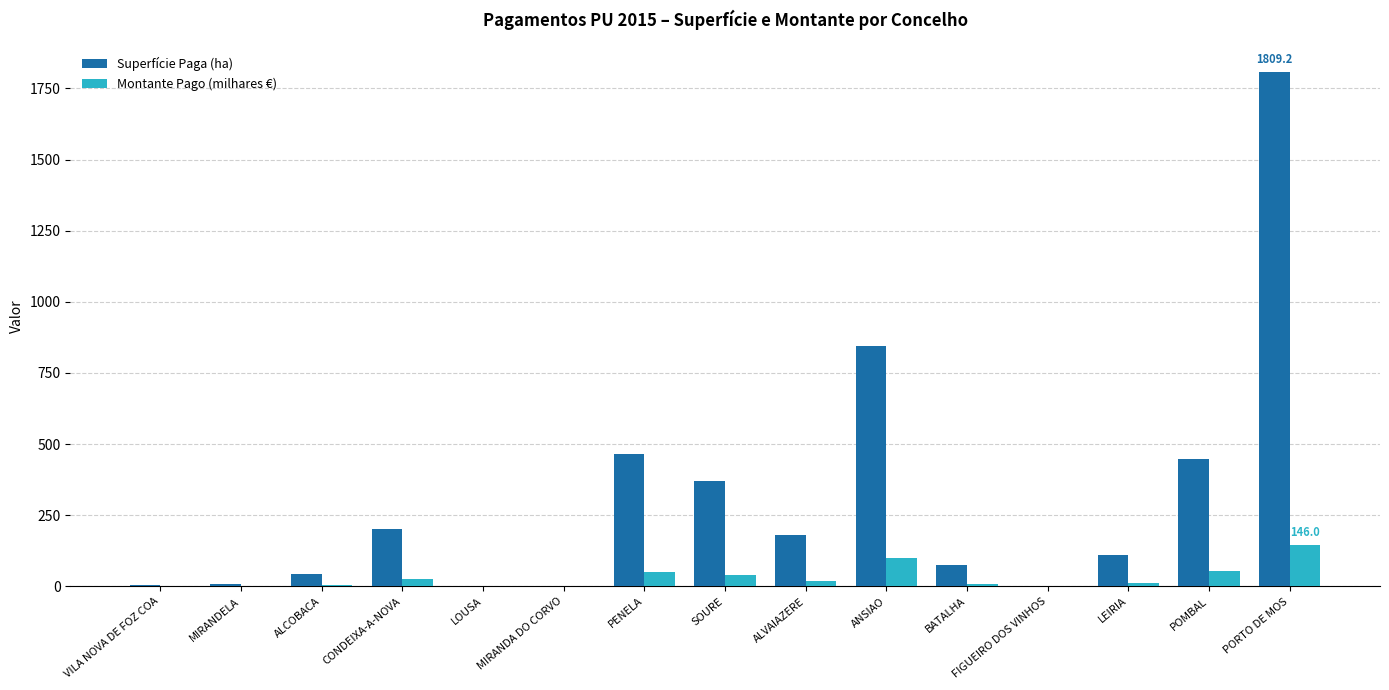

The value of Montante Pago (milhares €) at PENELA is 50.0. True or false?

True